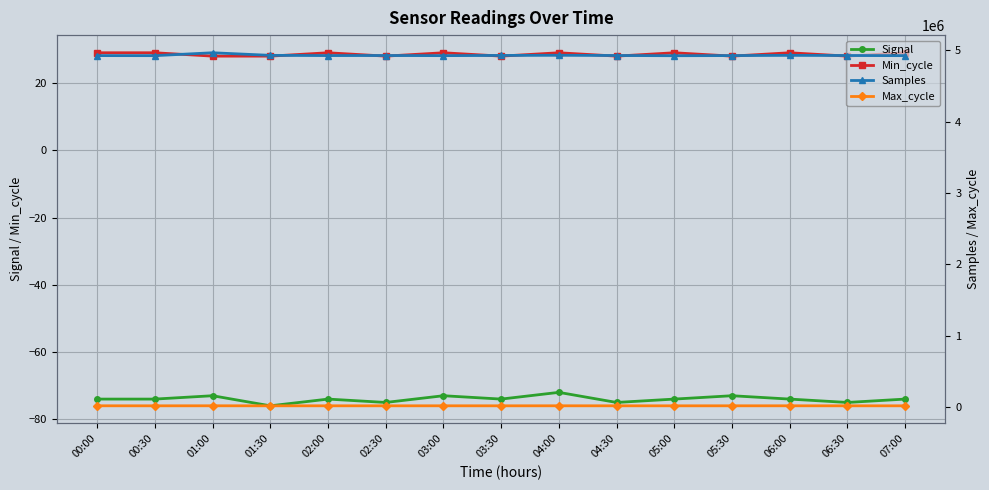

What is the difference between the Max_cycle values at 01:30 and 02:00?

142